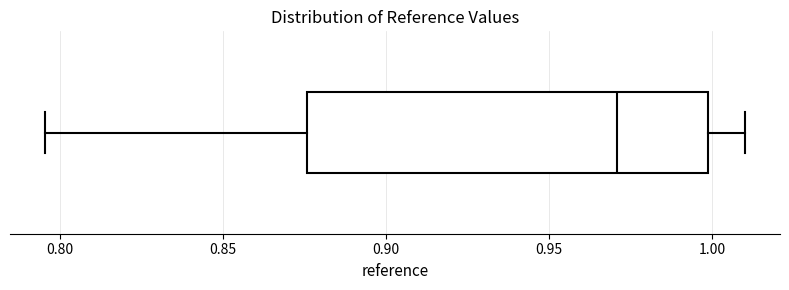

Read this box plot against the x-axis: the position of the median line, the range covered by the box, and the ends of both whiskers. The values are not printed on the chart, so give them approximately, as read against the axis.

median 0.970, box 0.875 to 1.000, whiskers 0.795 to 1.010